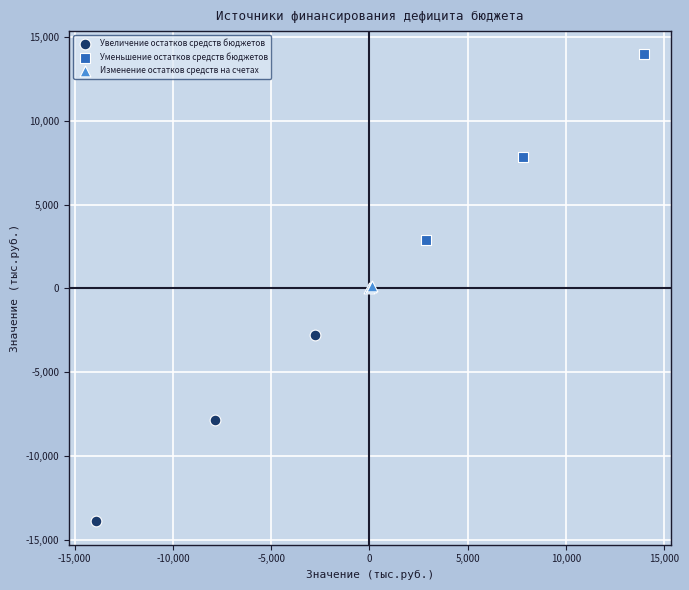

Which series reaches the minimum Y coordinate?

Увеличение остатков средств бюджетов